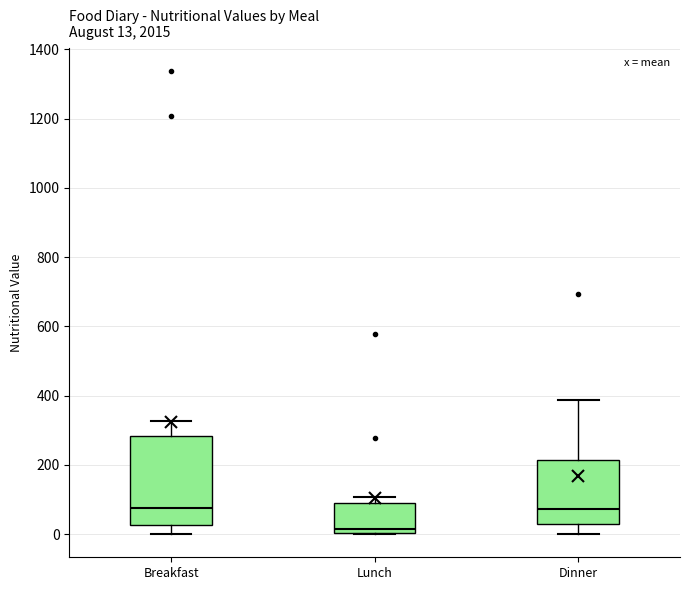

Comparing the boxes themselves (not the whiskers), which one is the tallest?

Breakfast